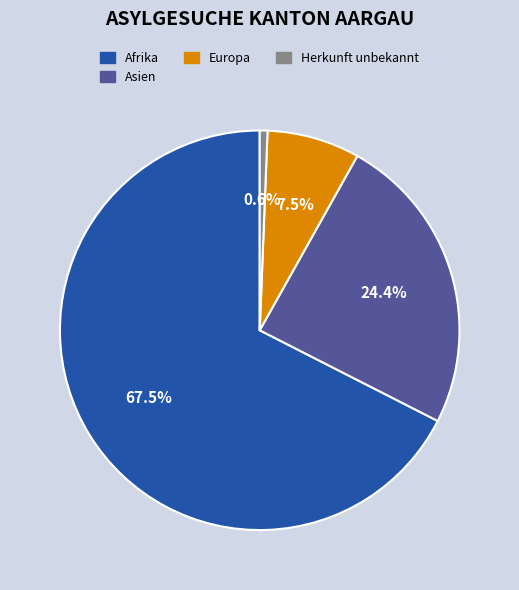

Is there any slice that represents more than half of the pie?

Yes